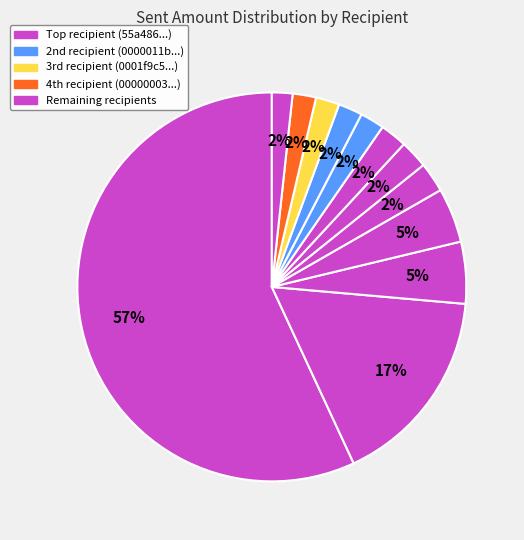

How many slices are in this pie chart?

12